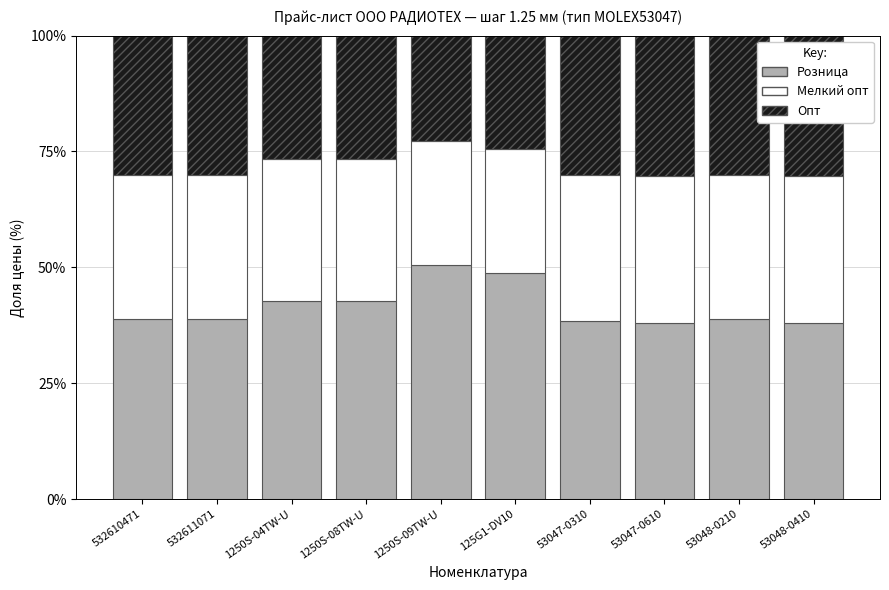

What is the total value across all series at 53048-0410?

100.0